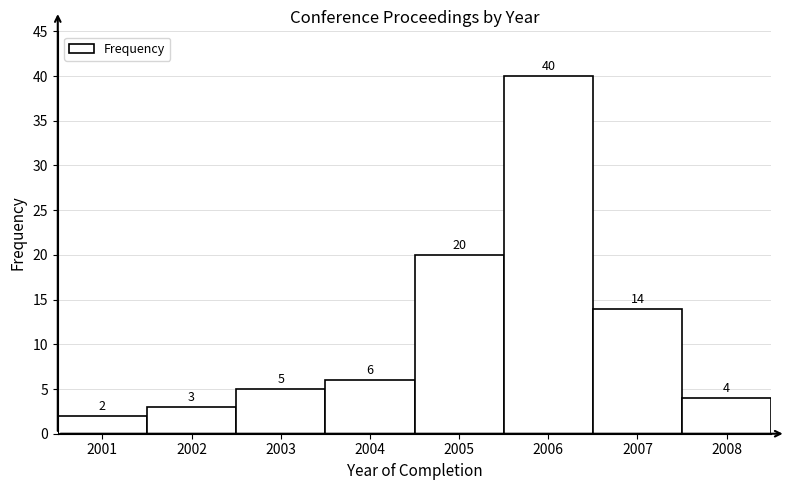

Reading left to right, extract all data points from this chart.

2	3	5	6	20	40	14	4